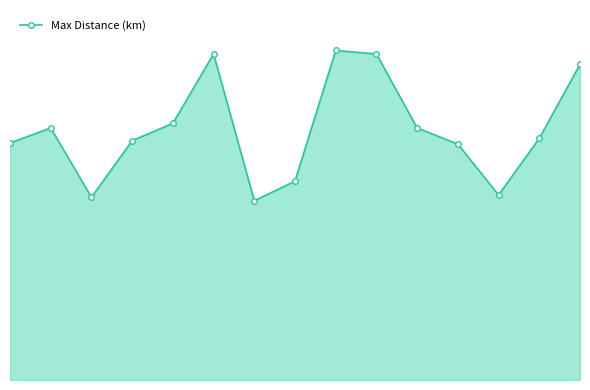

Reading right to left, extract all data points from this chart.

273	209	160	204	218	282	285	172	155	282	222	207	158	218	205